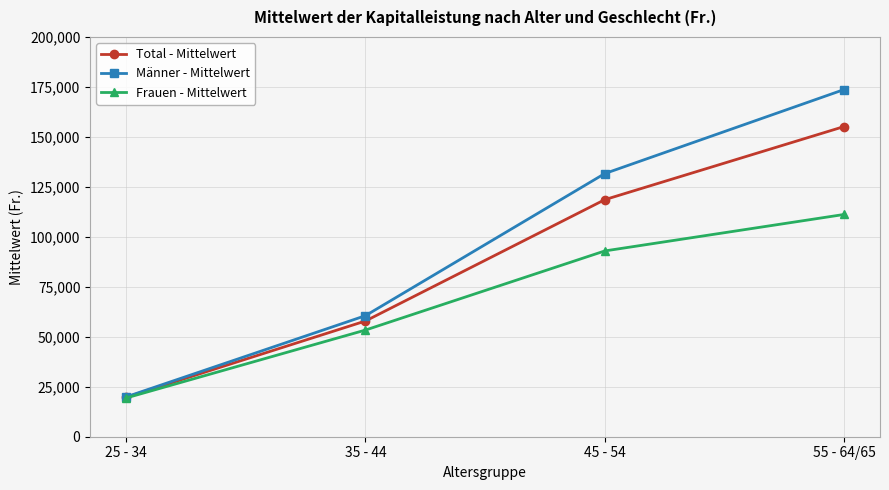

What is the minimum value shown in the chart?

19383.5